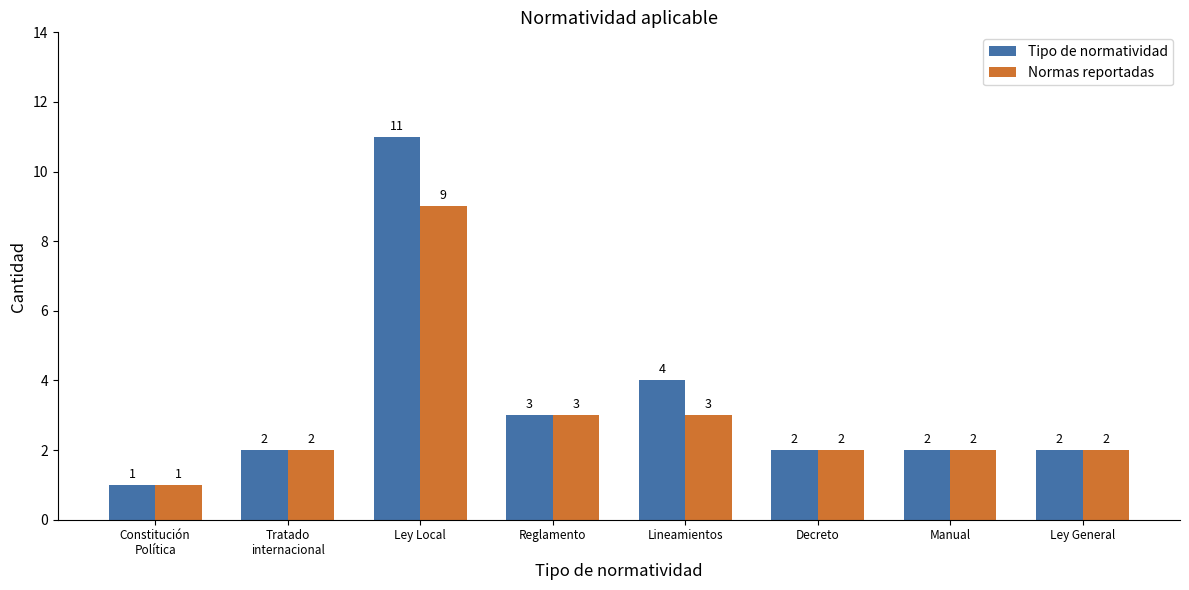

Rank the series by their average value, from highest to lowest.

Tipo de normatividad, Normas reportadas